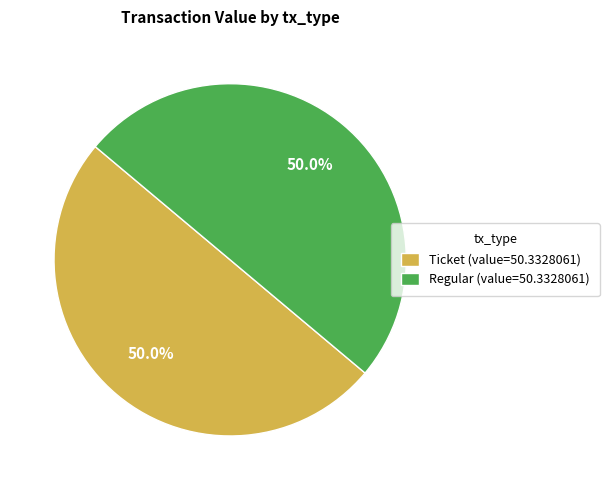

To the nearest percent, what is the difference between the largest and smallest slice percentages?

0%